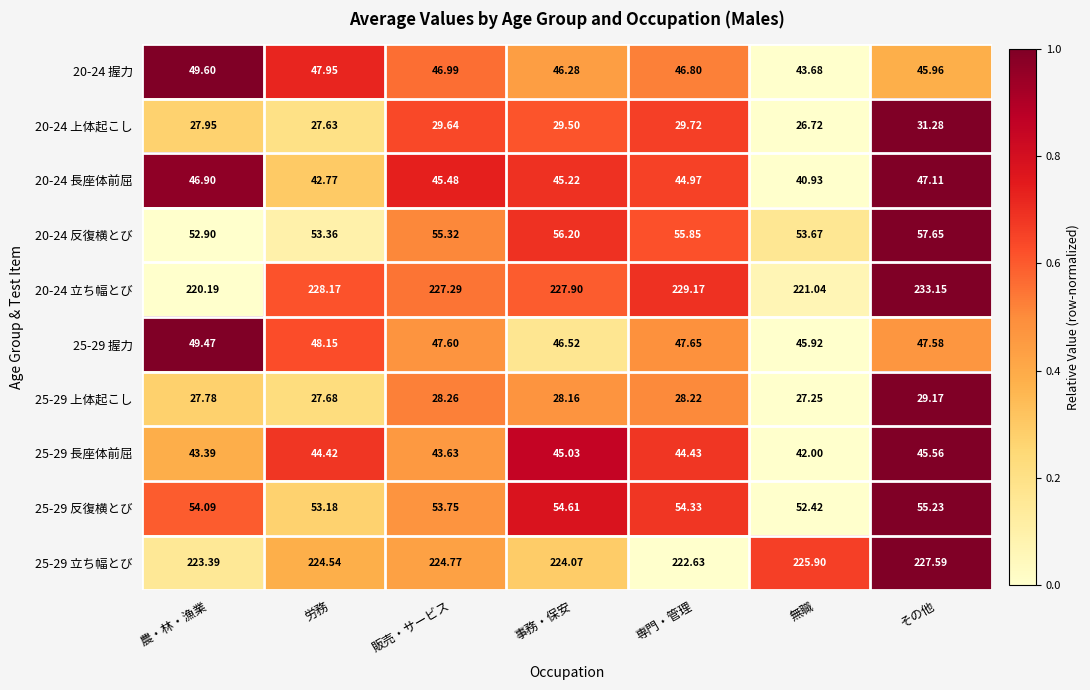

At which label does 20-24 握力 first exceed 46?

農・林・漁業